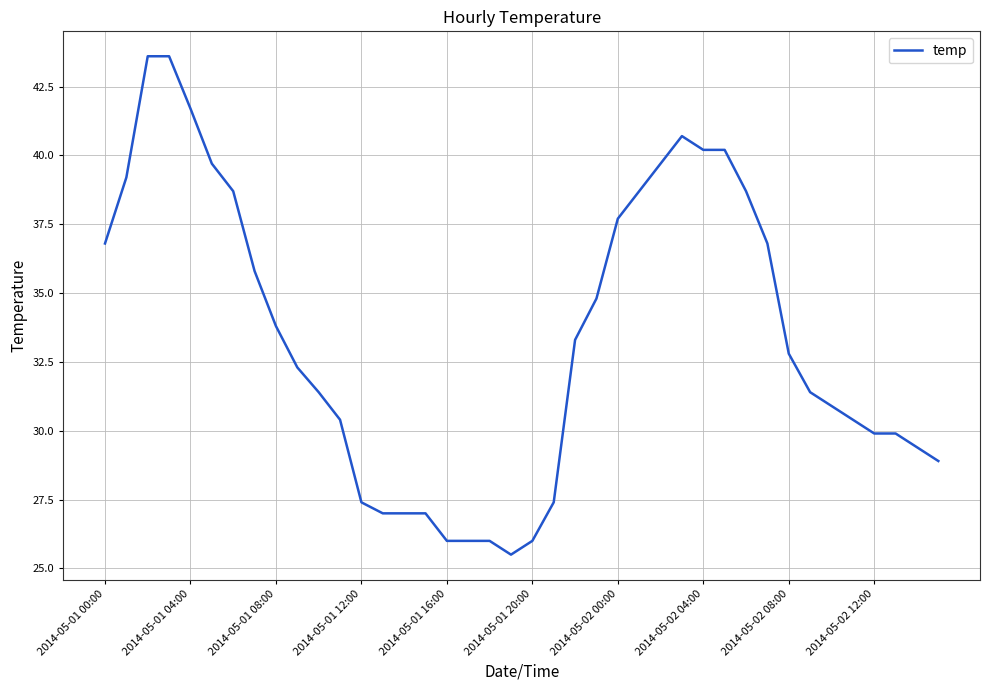

What is the difference between the maximum and minimum values?

18.1